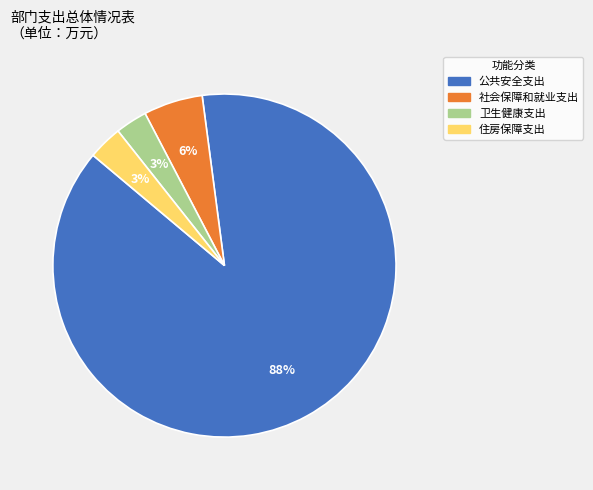

Which slice is the largest?

公共安全支出